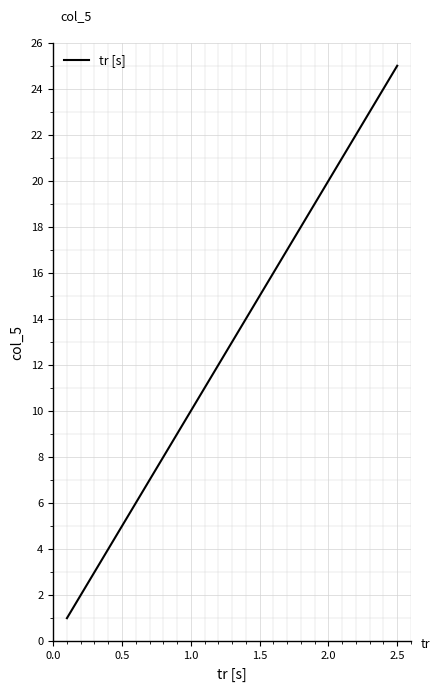

Reading right to left, extract all data points from this chart.

25	24	23	22	21	20	19	18	17	16	15	14	13	12	11	10	9	8	7	6	5	4	3	2	1